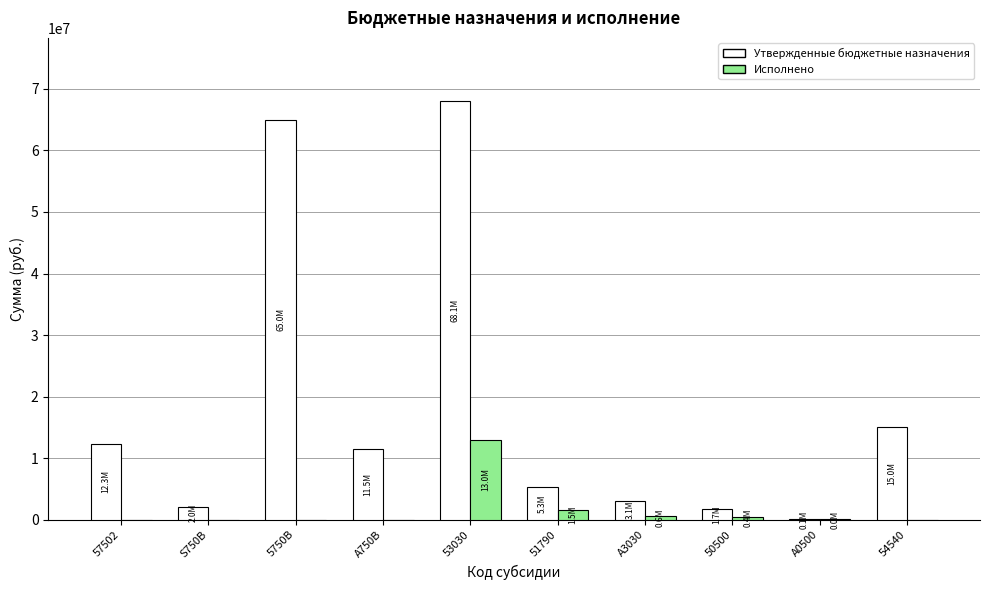

Which series has the largest total across all categories?

Утвержденные бюджетные назначения